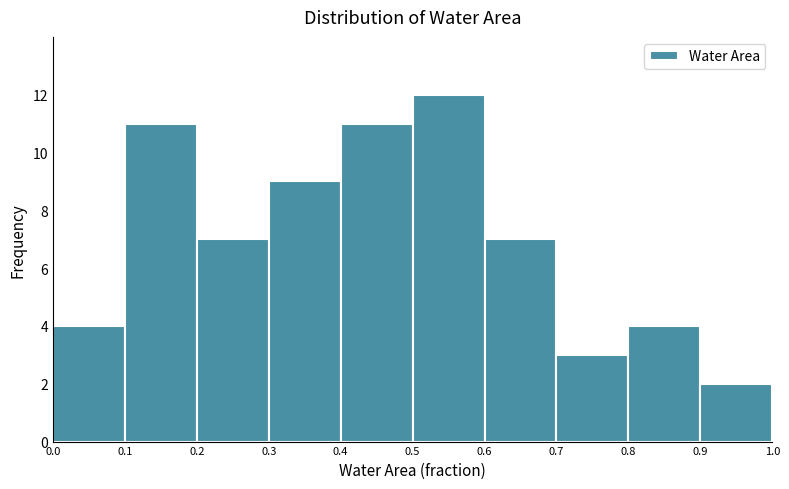

Over which range of the x-axis is the bar tallest?

0.5 to 0.6